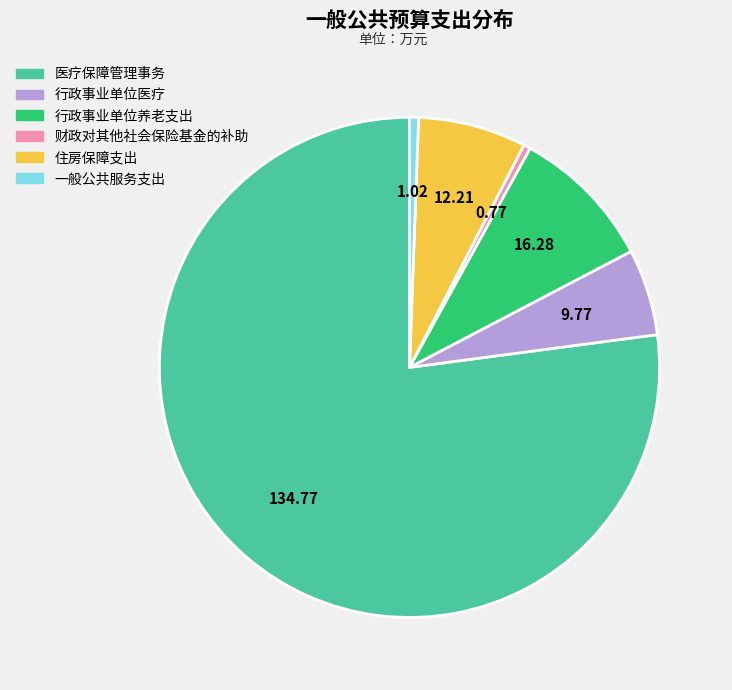

Which category has the biggest portion of the pie?

医疗保障管理事务